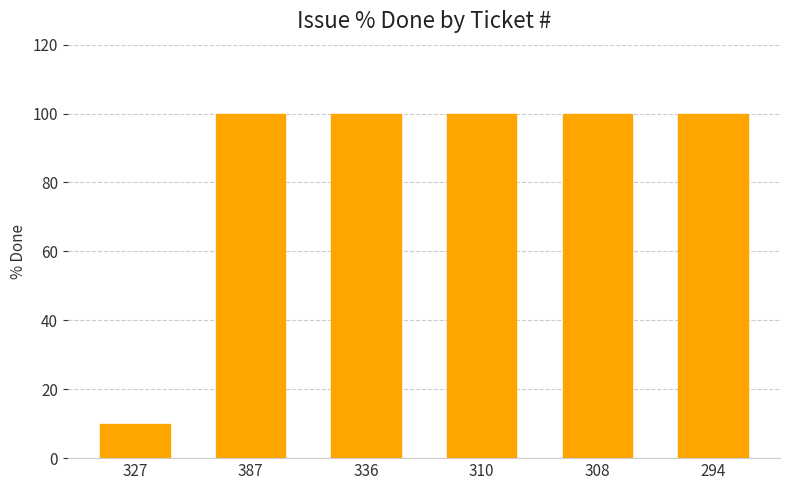

Reading left to right, transcribe all the data shown in this chart.

327=10	387=100	336=100	310=100	308=100	294=100